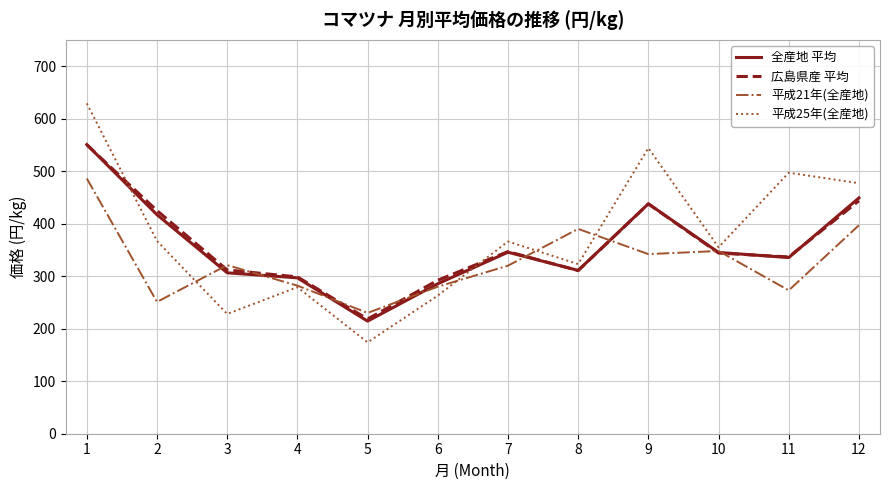

What is the total value across all series at 1?

2215.8